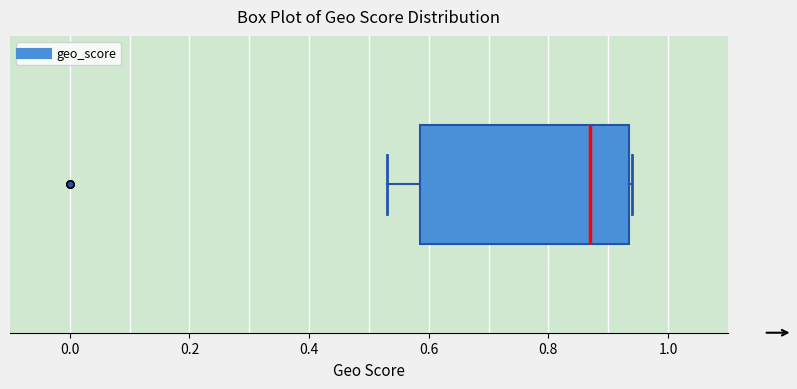

Transcribe this box plot: give where the median line is, the range the box spans, and where the two whiskers end, as read against the x-axis. The values are not printed on the chart, so give them approximately, as read against the axis.

median 0.88, box 0.58 to 0.94, whiskers 0.54 to 0.94